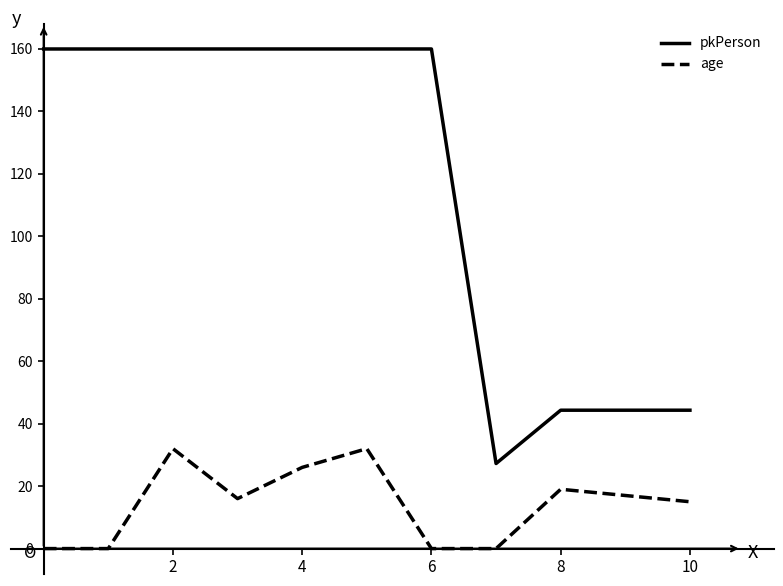

How many lines are shown in the chart?

2